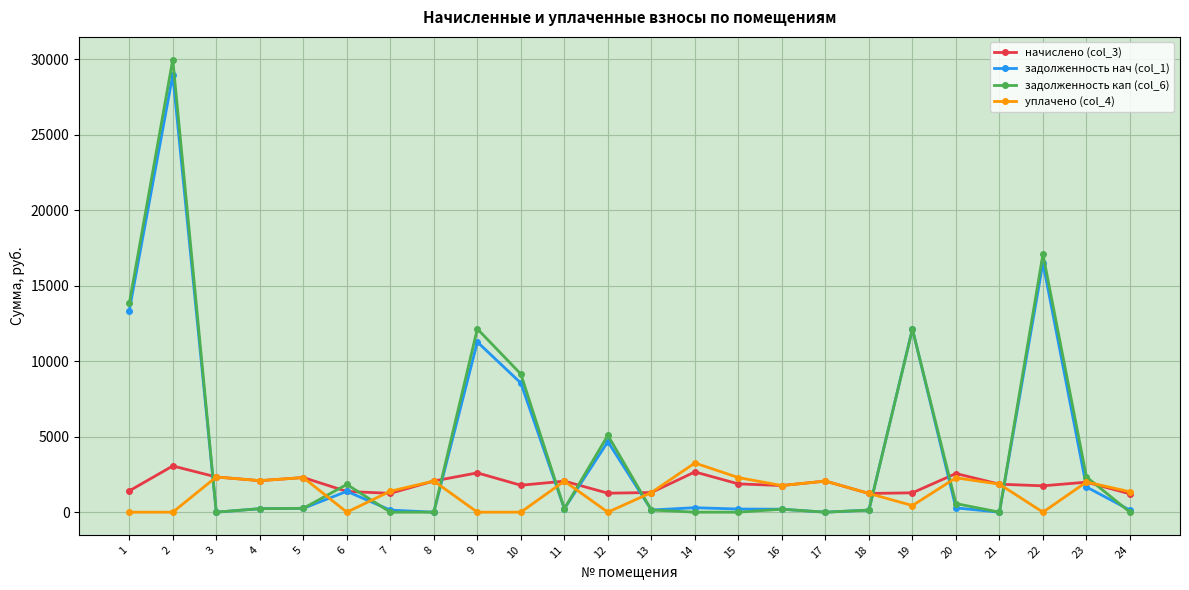

Which series has the widest spread of values?

задолженность кап (col_6)